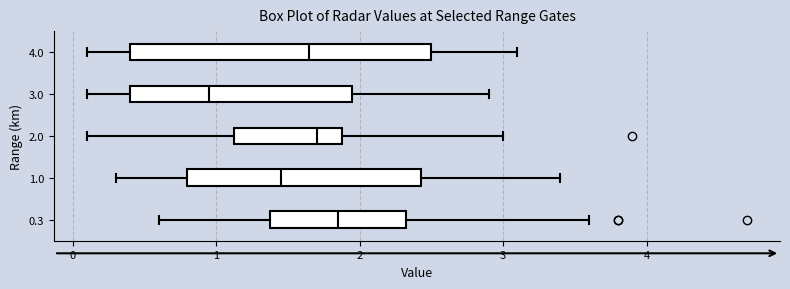

Comparing the boxes themselves (not the whiskers), which one is the widest?

4.0